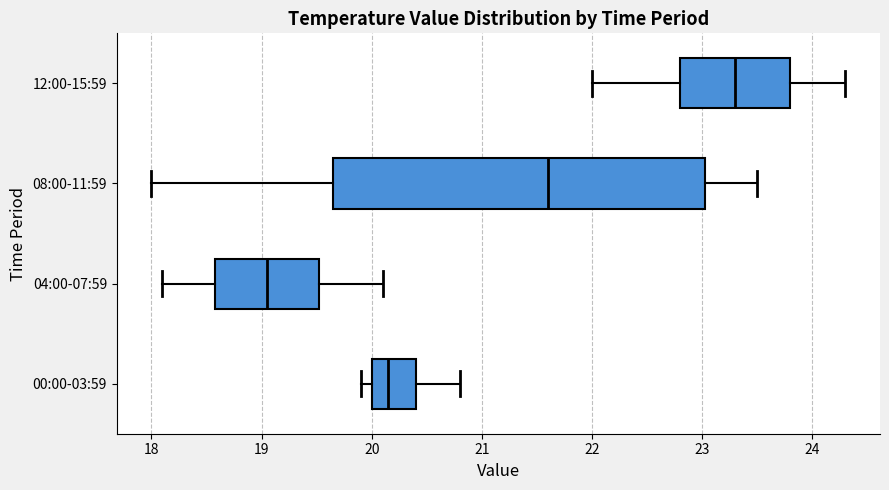

Where does the left whisker of the box for 08:00-11:59 end on the x-axis? The values are not printed on the chart, so give them approximately, as read against the axis.

18.0